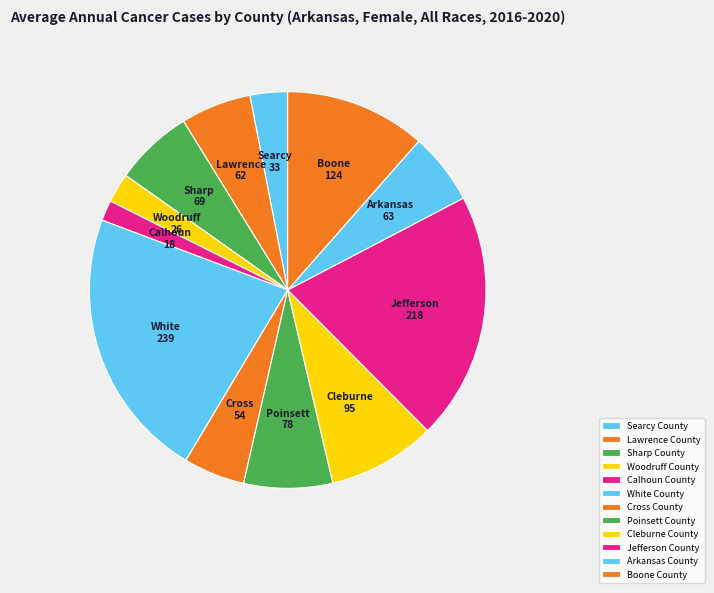

Is it true that White County is 8% of the pie?

False